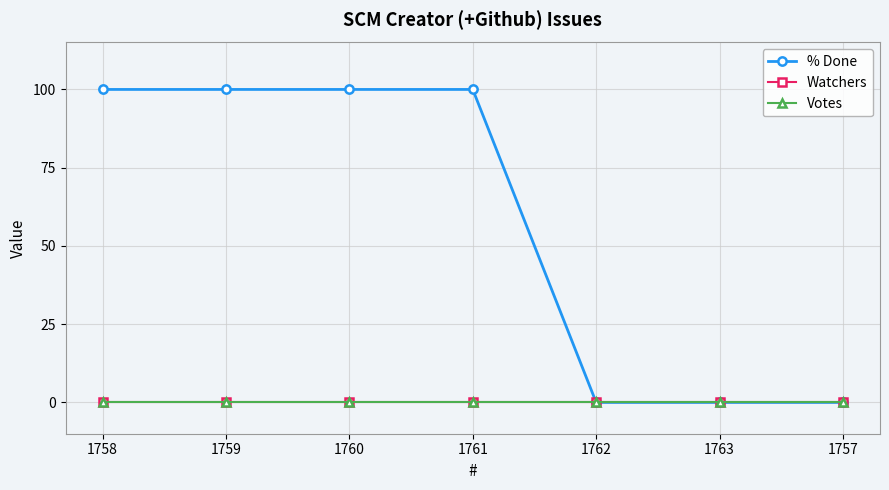

What is the greatest value displayed?

100